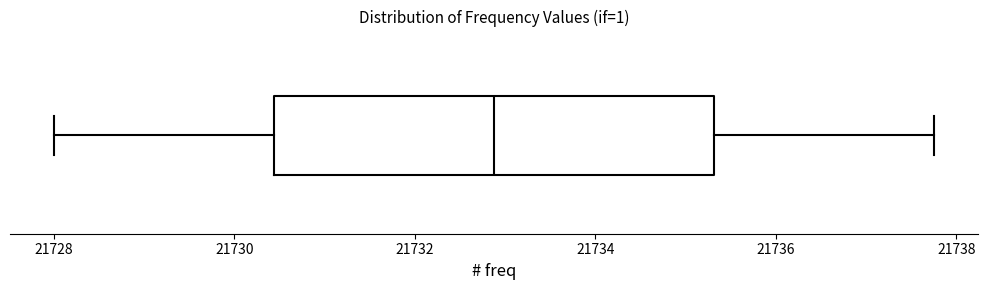

Transcribe this box plot: give where the median line is, the range the box spans, and where the two whiskers end, as read against the x-axis. The values are not printed on the chart, so give them approximately, as read against the axis.

median 21732.8, box 21730.4 to 21735.4, whiskers 21728.0 to 21737.8